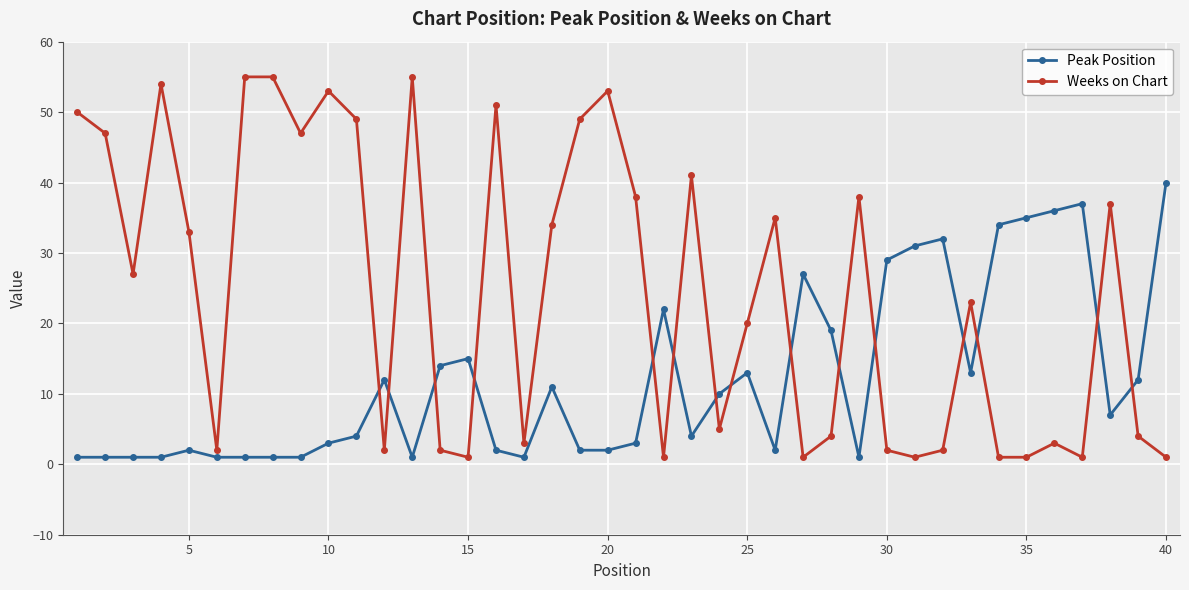

True or false: Peak Position and Weeks on Chart intersect in this chart.

True